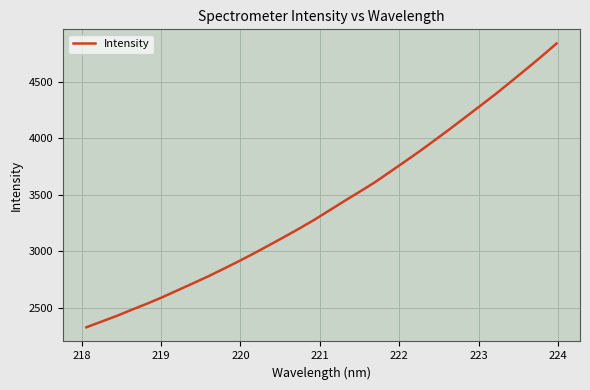

Count the number of categories in the chart.

32